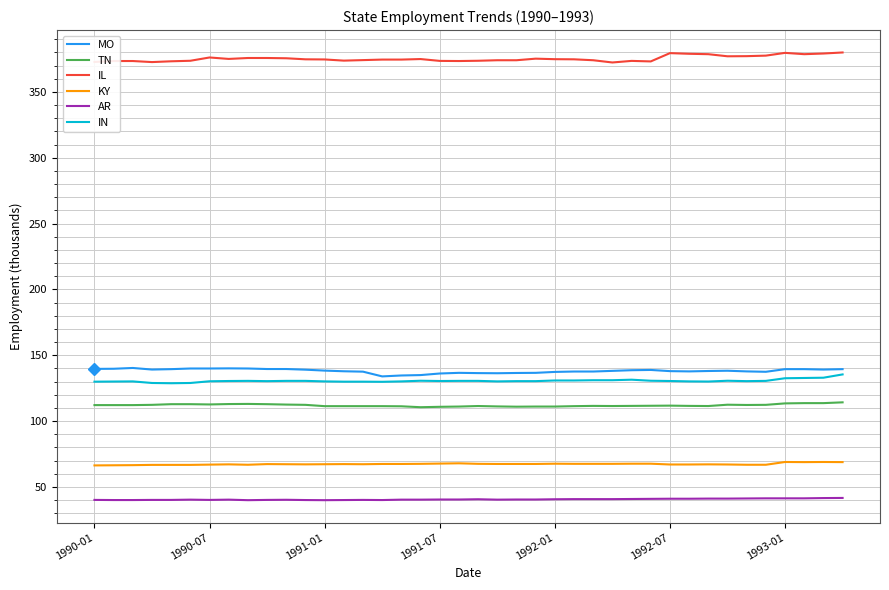

What is the lowest value of the KY series?

66.3